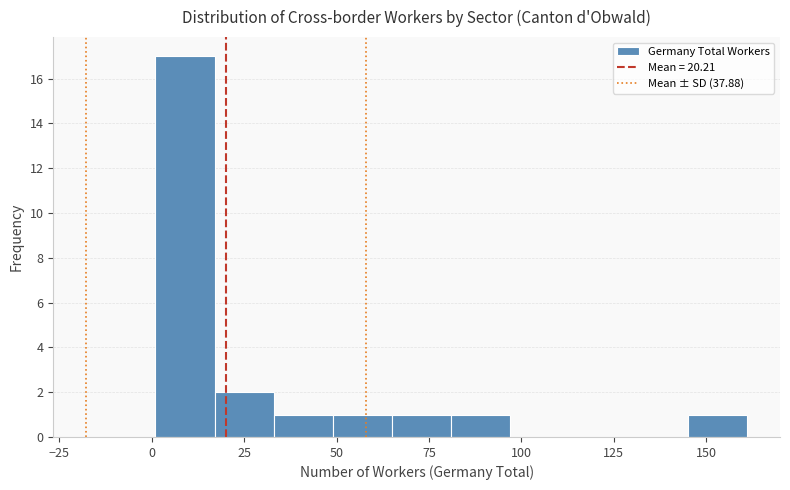

Around what value on the x-axis is the tallest bar? Give the approximate position of its centre, as read against the axis.

10